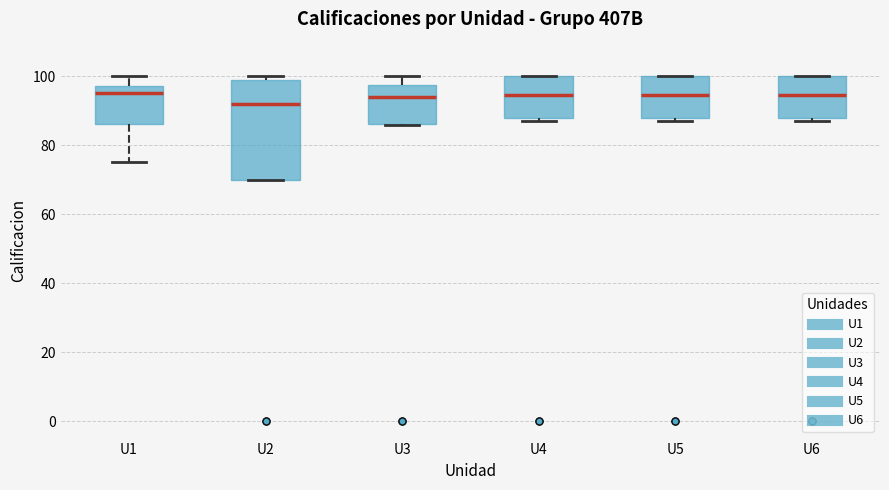

Which box has the lowest median line?

U2